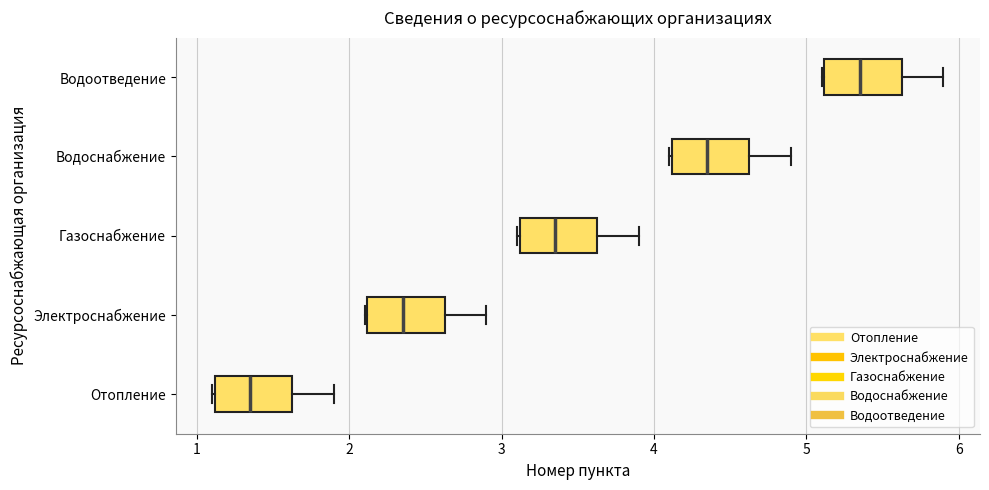

Where is the left edge of the box for Водоснабжение on the x-axis? The values are not printed on the chart, so give them approximately, as read against the axis.

4.1